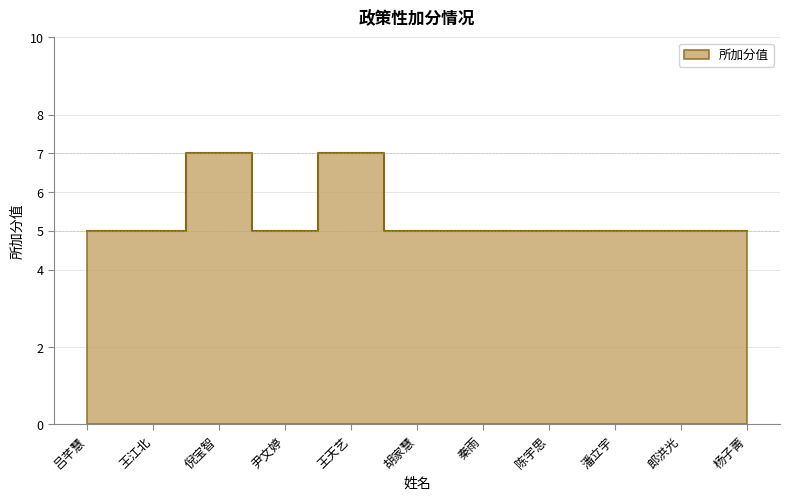

Which category has the highest value across all series?

倪宝智